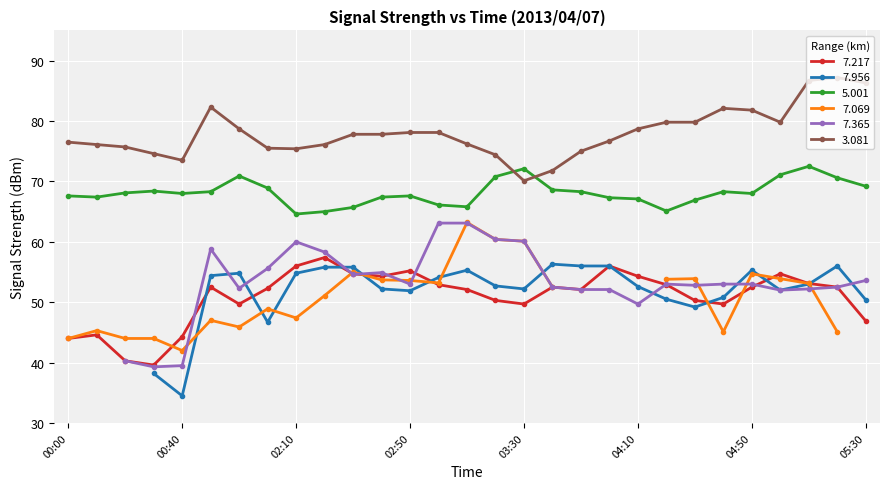

At which label is 7.217 closest to 48?

05:30